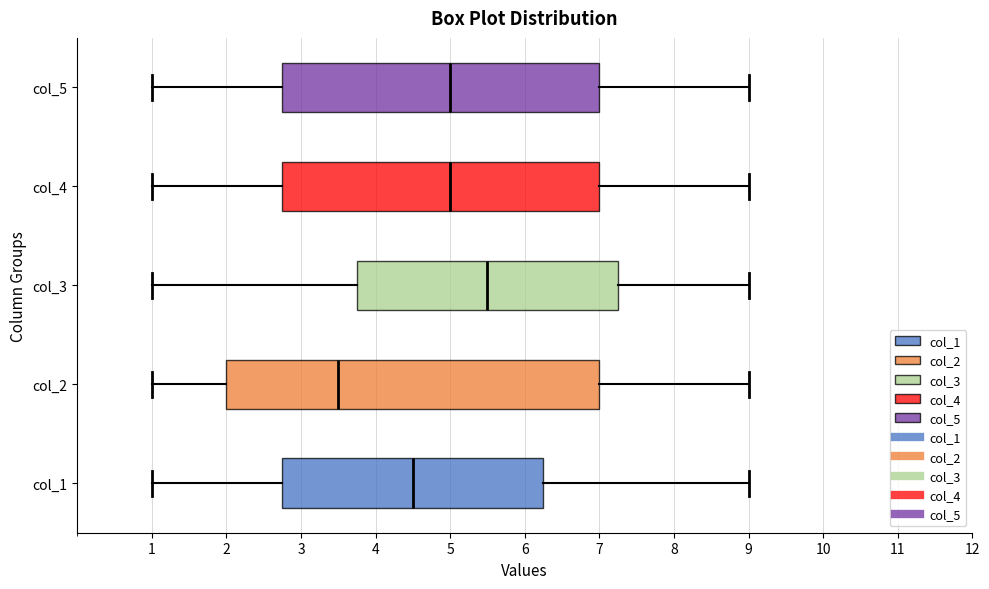

Reading bottom to top, transcribe this box plot: for each box, give where its median line is, the range the box spans, and where its two whiskers end, as read against the x-axis. The values are not printed on the chart, so give them approximately, as read against the axis.

col_1: median 4.5, box 2.8 to 6.3, whiskers 1.0 to 9.0
col_2: median 3.5, box 2.0 to 7.0, whiskers 1.0 to 9.0
col_3: median 5.5, box 3.8 to 7.3, whiskers 1.0 to 9.0
col_4: median 5.0, box 2.8 to 7.0, whiskers 1.0 to 9.0
col_5: median 5.0, box 2.8 to 7.0, whiskers 1.0 to 9.0